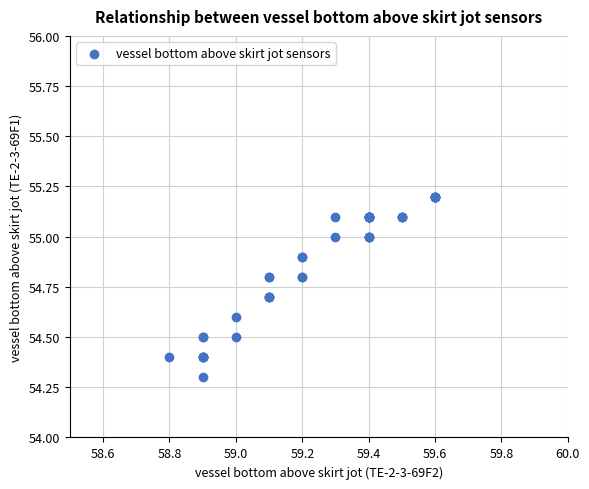

What Y value in the scatter plot is closest to 54?

54.3